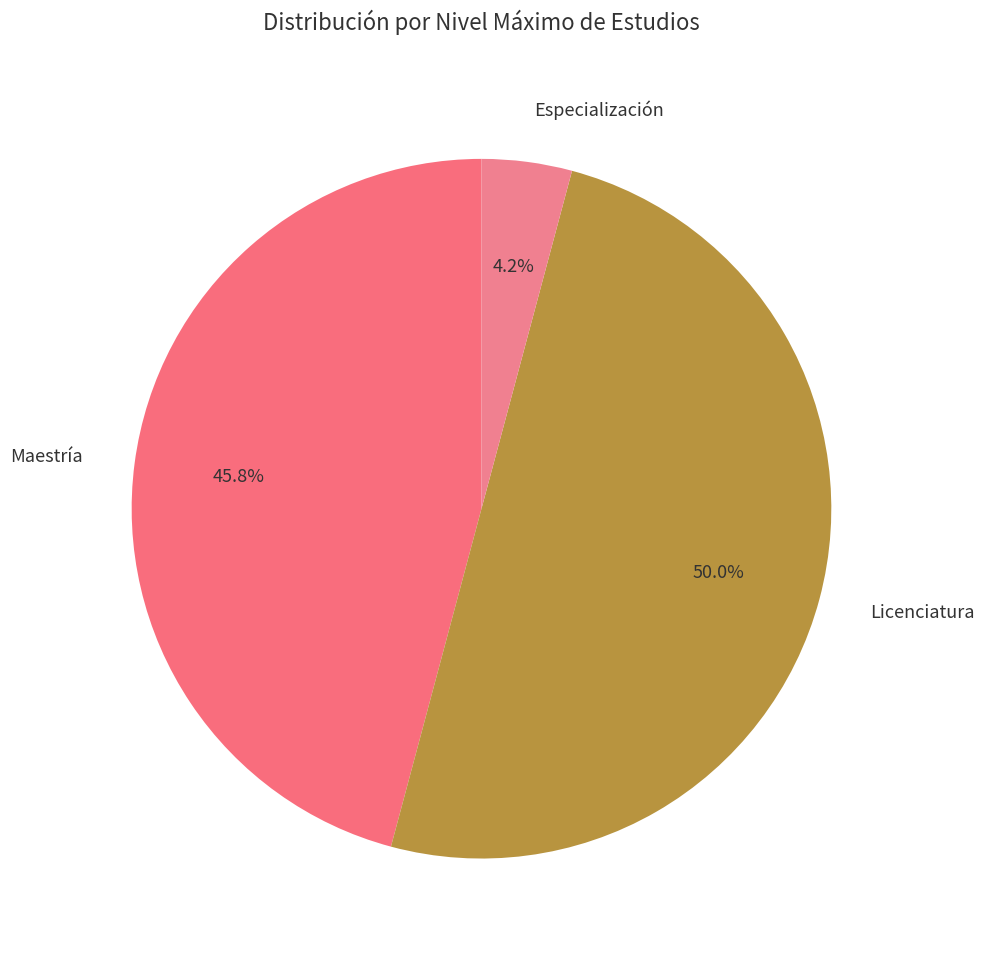

Does Maestría represent more than half of the total?

No